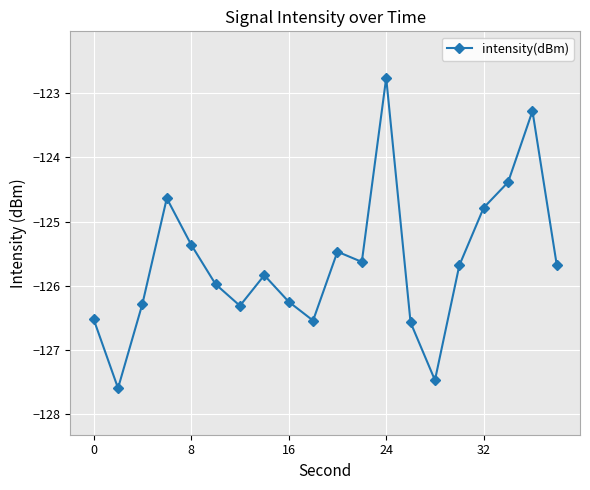

How many interior local peaks (higher than both neighbors) does the data have?

5